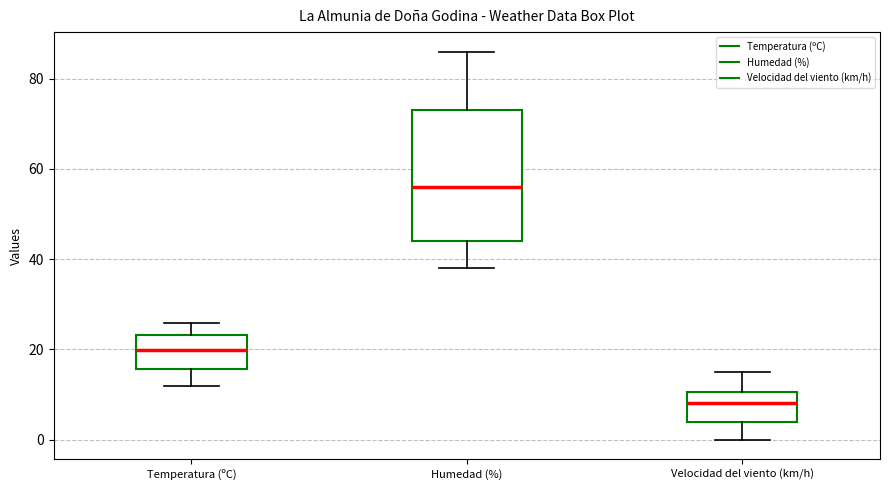

Reading left to right, read every box against the y-axis: the position of its median line, the range the box covers, and the ends of its whiskers. The values are not printed on the chart, so give them approximately, as read against the axis.

Temperatura (ºC): median 20, box 16 to 24, whiskers 12 to 26
Humedad (%): median 56, box 44 to 74, whiskers 38 to 86
Velocidad del viento (km/h): median 8, box 4 to 10, whiskers 0 to 16